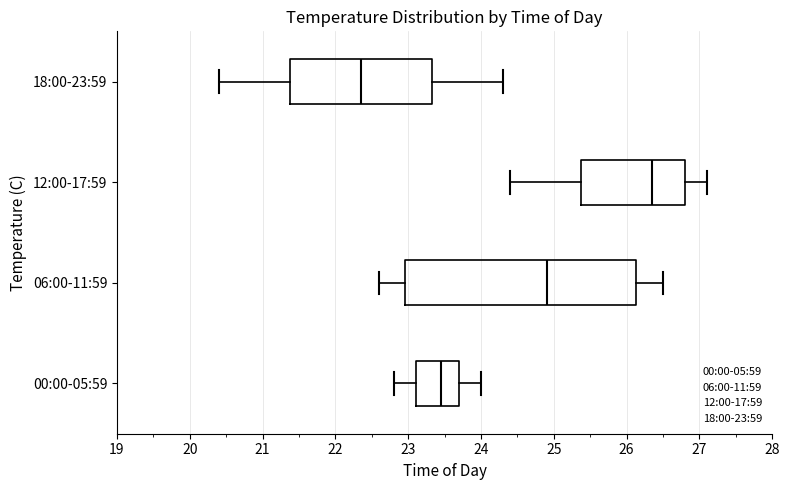

Which box's median line is the furthest to the left?

18:00-23:59